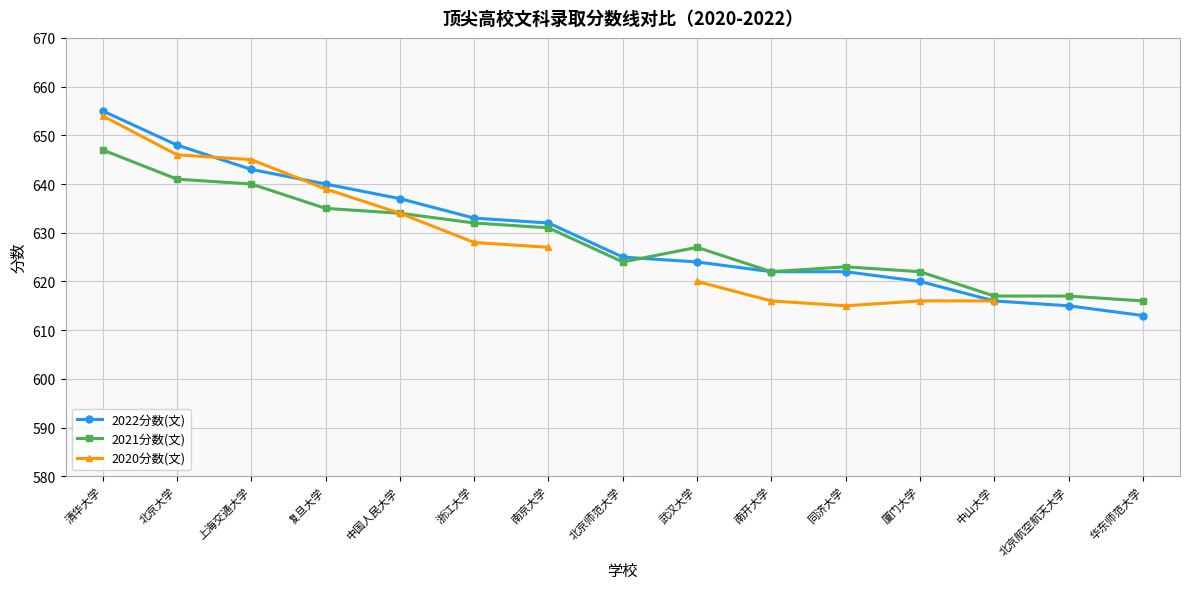

True or false: 2020分数(文) has a value of 128.3 at 武汉大学.

False